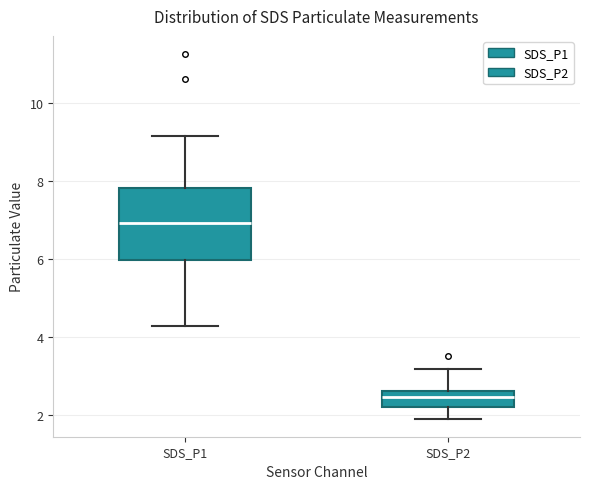

Reading left to right, read every box against the y-axis: the position of its median line, the range the box covers, and the ends of its whiskers. The values are not printed on the chart, so give them approximately, as read against the axis.

SDS_P1: median 7.0, box 6.0 to 7.8, whiskers 4.2 to 9.2
SDS_P2: median 2.4, box 2.2 to 2.6, whiskers 2.0 to 3.2